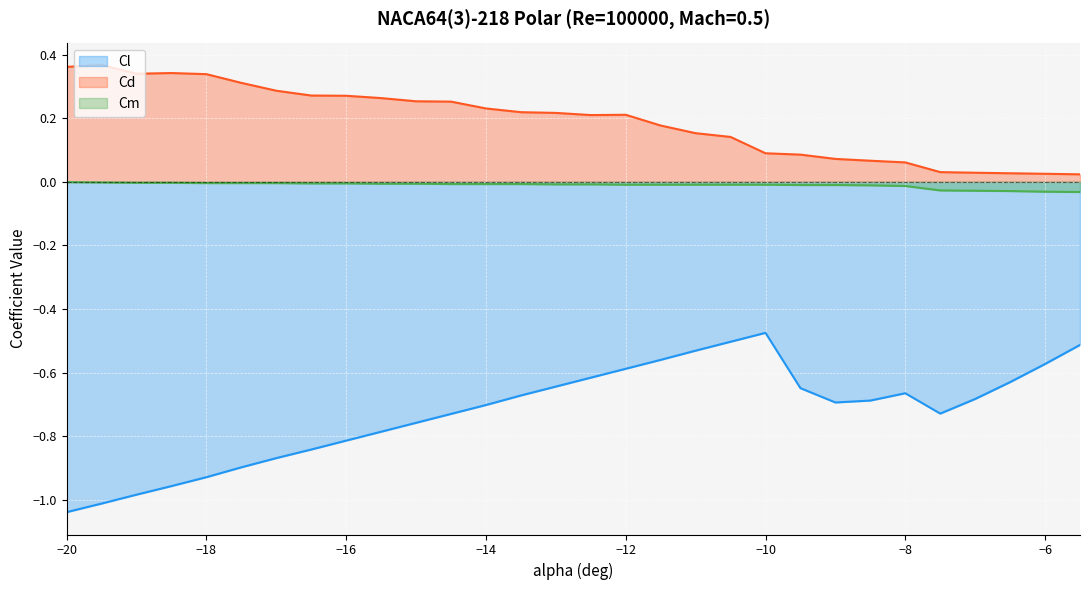

What is the greatest value displayed?

0.4